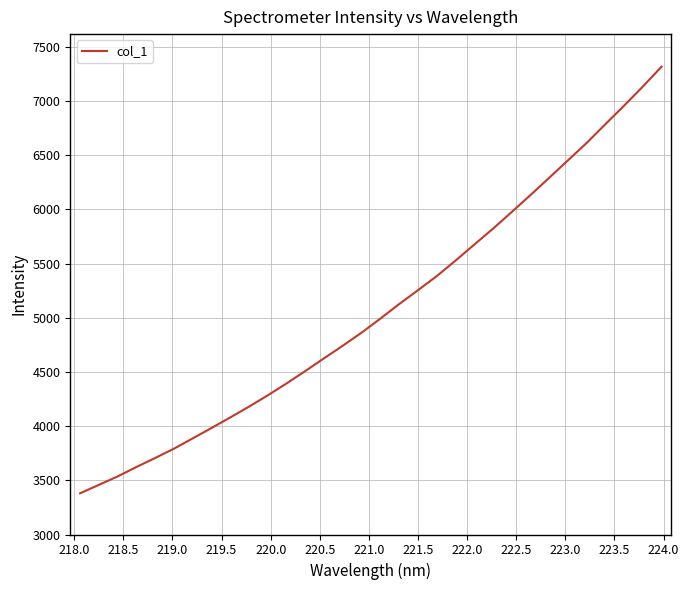

What is the difference between the maximum and minimum values?

3935.8